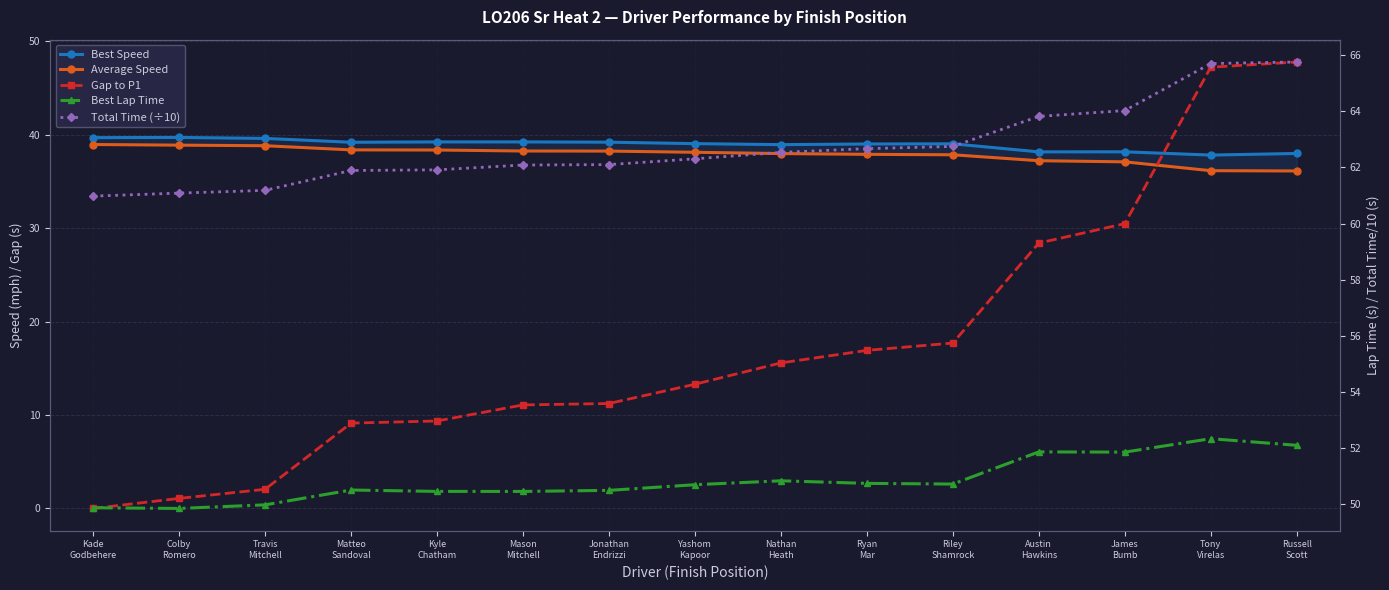

What is the label of the 13th point from the right?

Travis
Mitchell